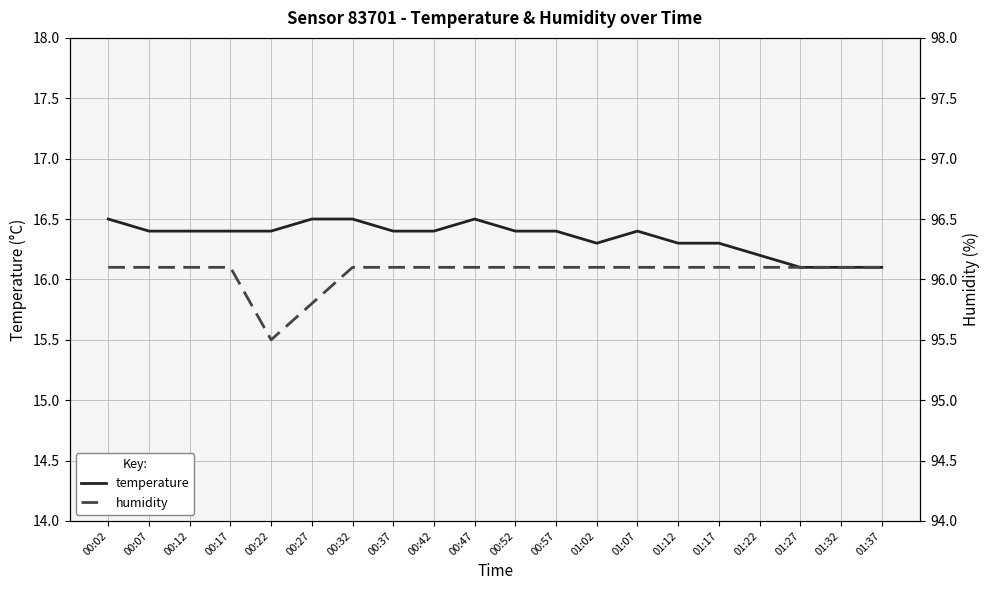

The humidity series shows 96.1 at 00:57. True or false?

True